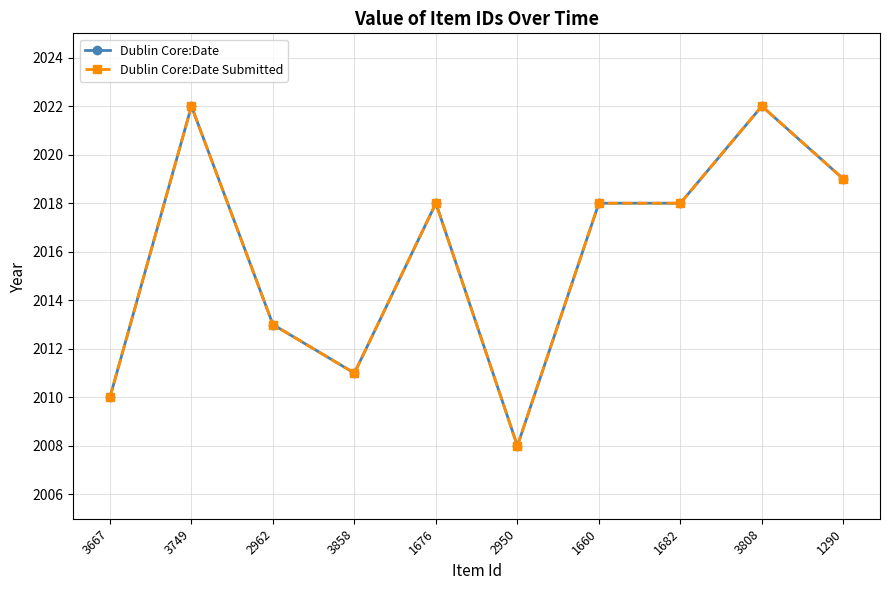

What is the maximum value shown in the chart?

2022